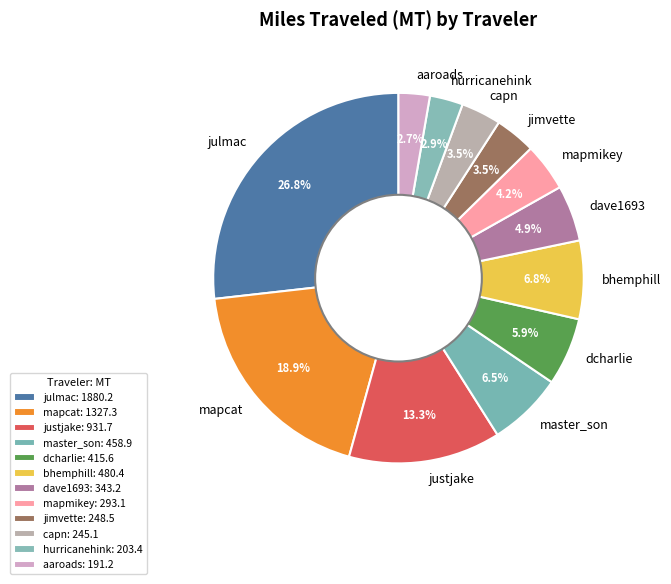

How many segments does this pie chart have?

12